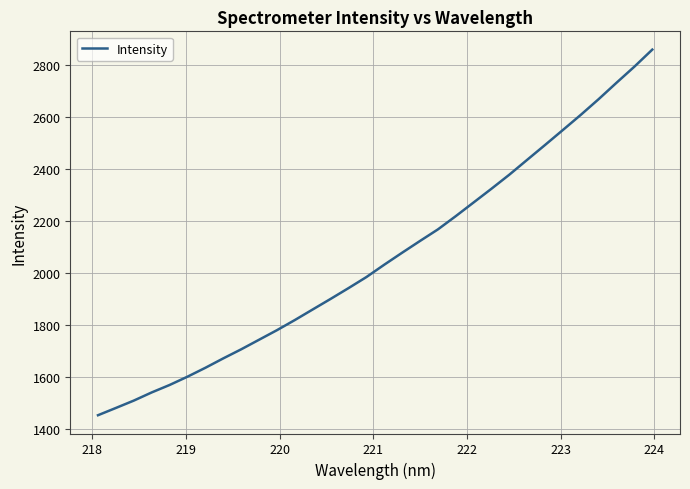

What is the smallest value displayed?

1452.4